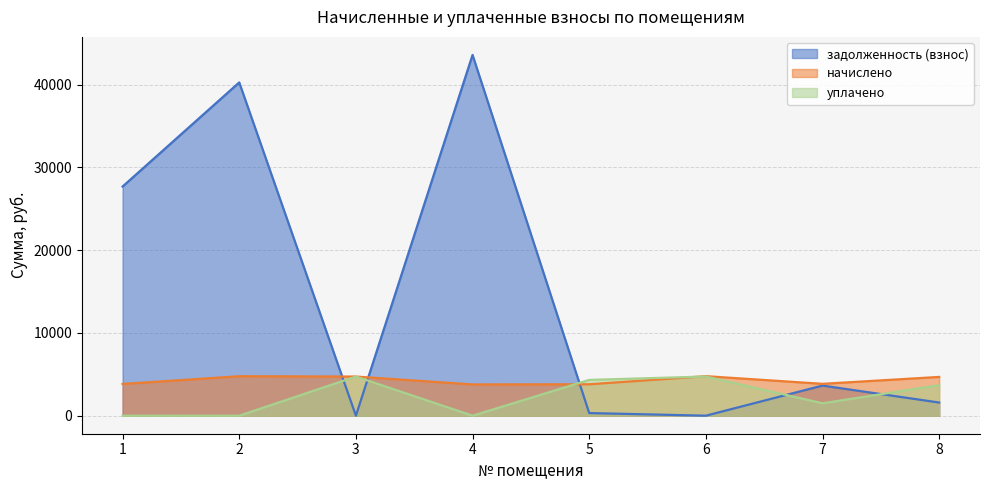

Reading left to right, what are all the values shown in this chart?

задолженность (взнос): 27684.3	40261.2	0.0	43584.5	316.1	0.0	3637.0	1587.8
начислено: 3830.3	4764.8	4727.8	3774.8	3793.3	4774.1	3848.9	4681.6
уплачено: 0.0	0.0	4727.8	0.0	4324.7	4731.8	1500.0	3685.7